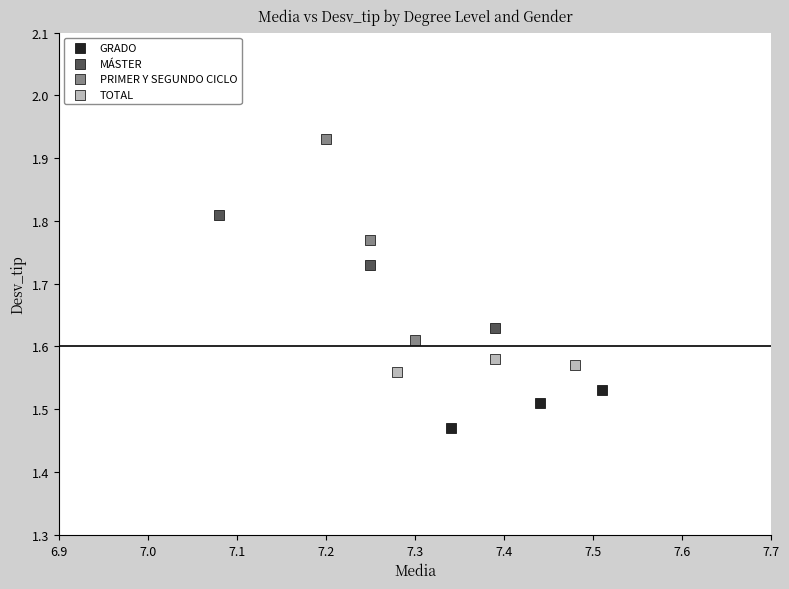

Which series has the widest spread of Y values?

PRIMER Y SEGUNDO CICLO